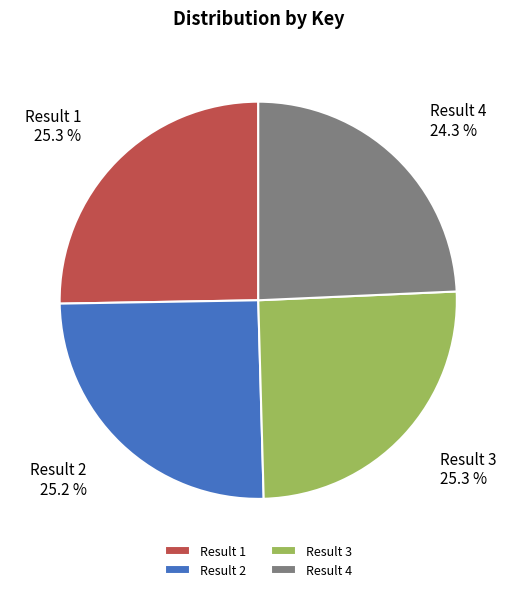

What is the smallest slice in the pie chart?

Result 4